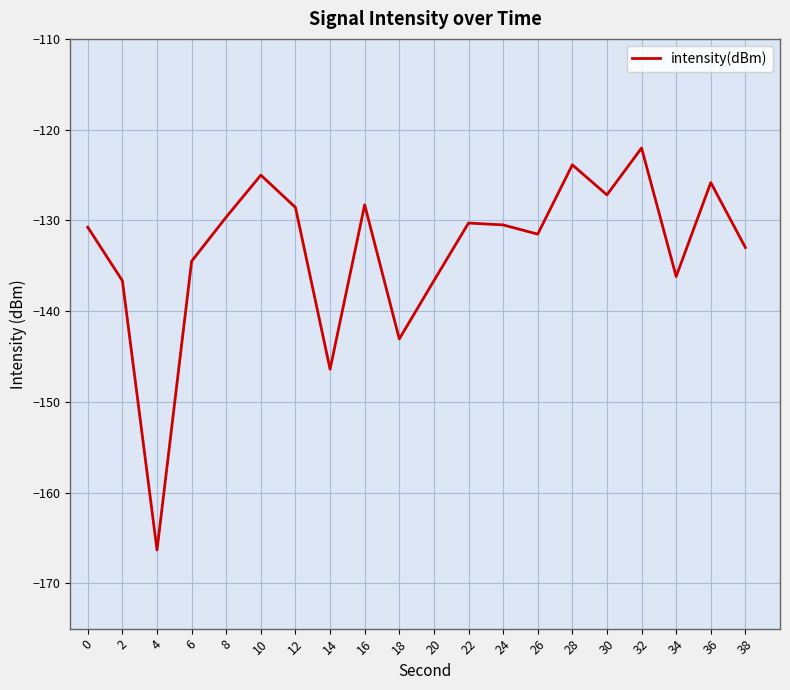

At which category does the data reach its first local peak?

10